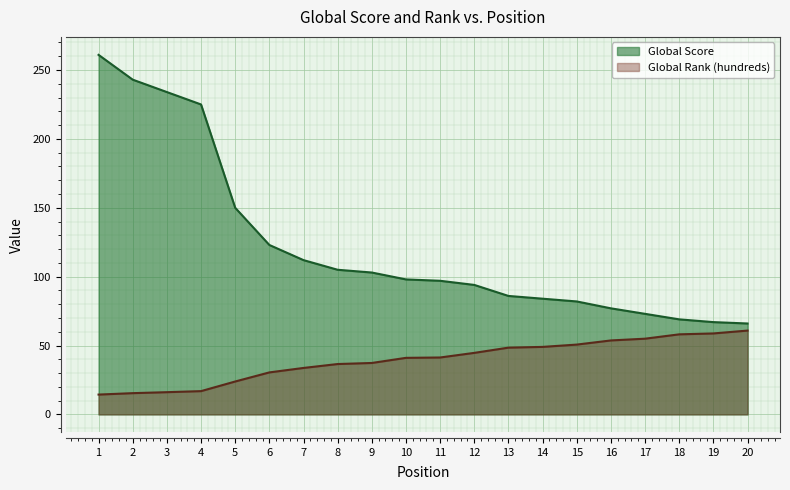

What is the value of the Global Score point at the 20th from the left?

66.0